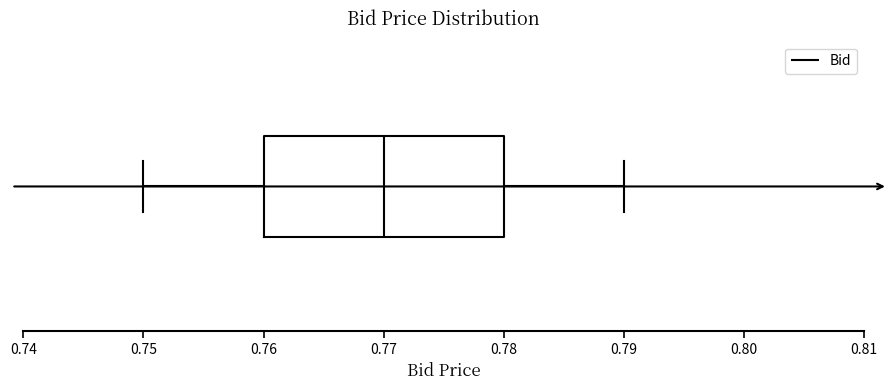

Where is the right edge of the box on the x-axis? The values are not printed on the chart, so give them approximately, as read against the axis.

0.78